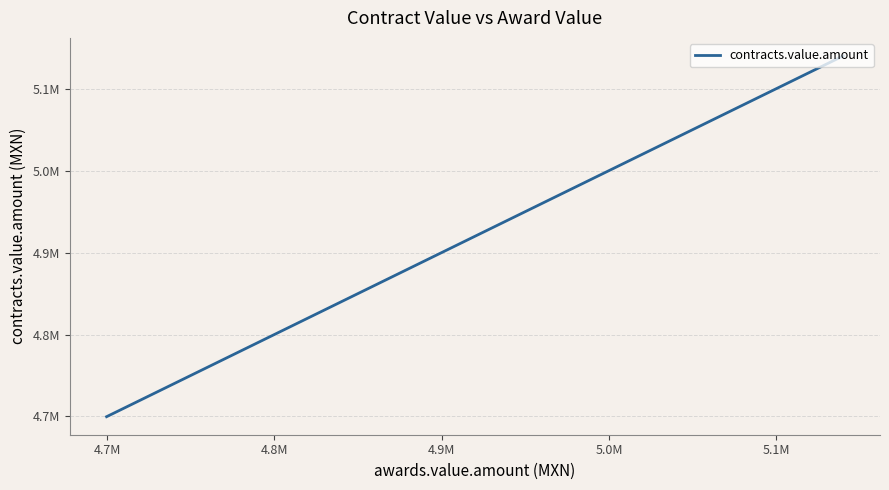

What is the difference between the maximum and second lowest values?

433499.8